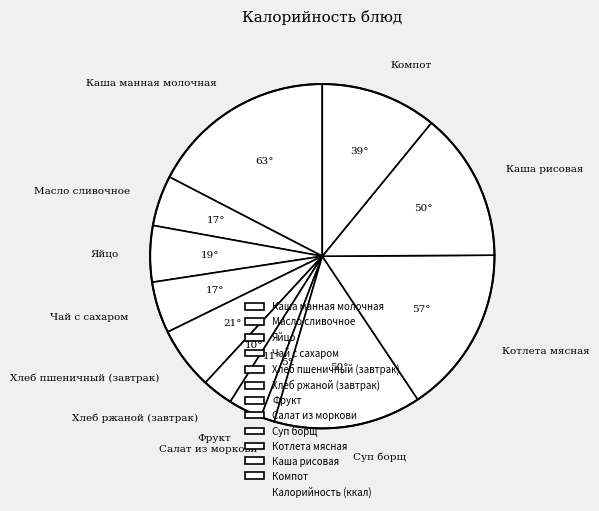

Which category has the biggest portion of the pie?

Каша манная молочная